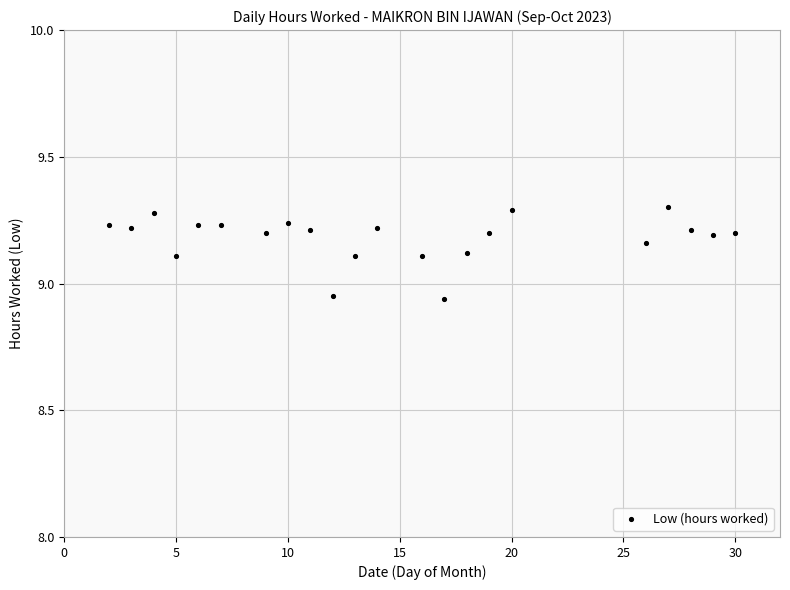

What is the range of Y values (max minus min)?

0.4